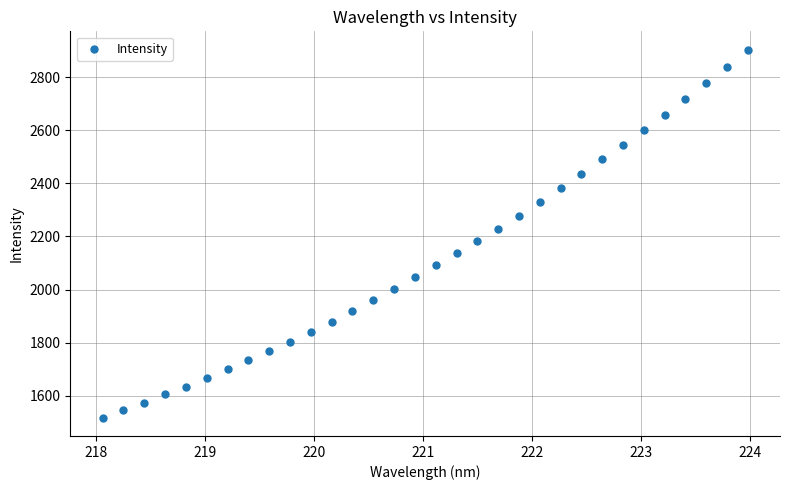

What is the range of Y values (max minus min)?

1384.7